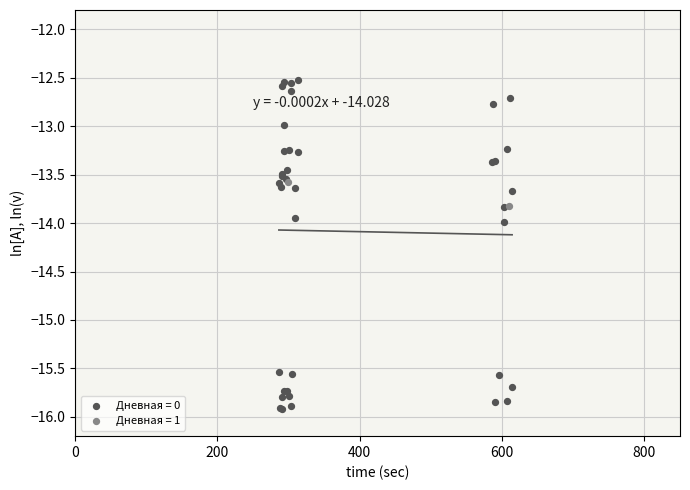

Which series has the largest Y range (max minus min)?

Дневная = 0